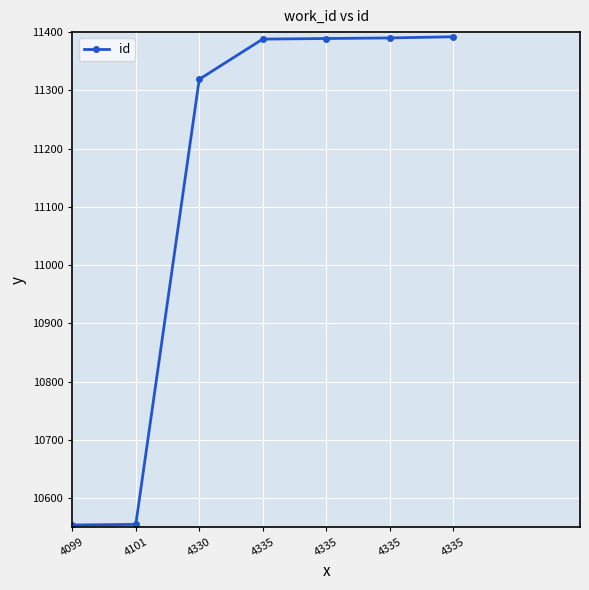

At which label does the data first exceed 11388?

4335